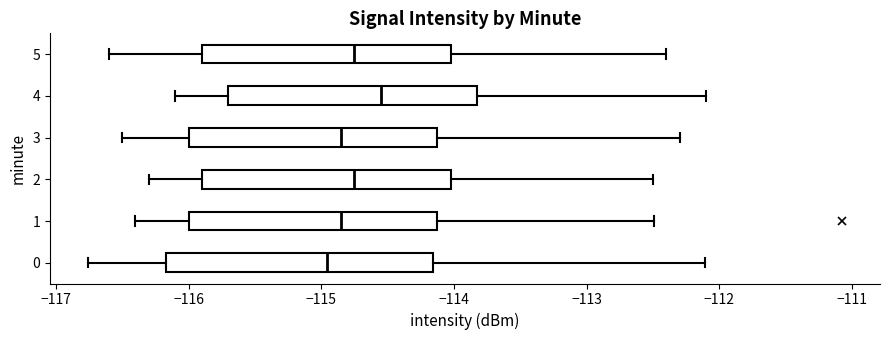

Which box's median line is the furthest to the right?

4